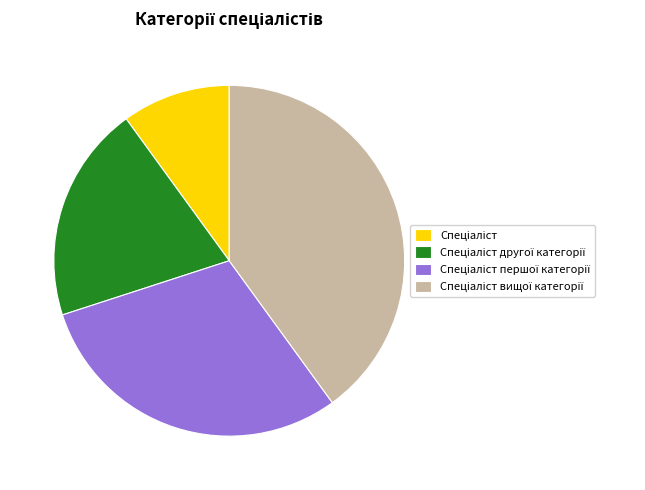

Is there any slice that represents more than half of the pie?

No